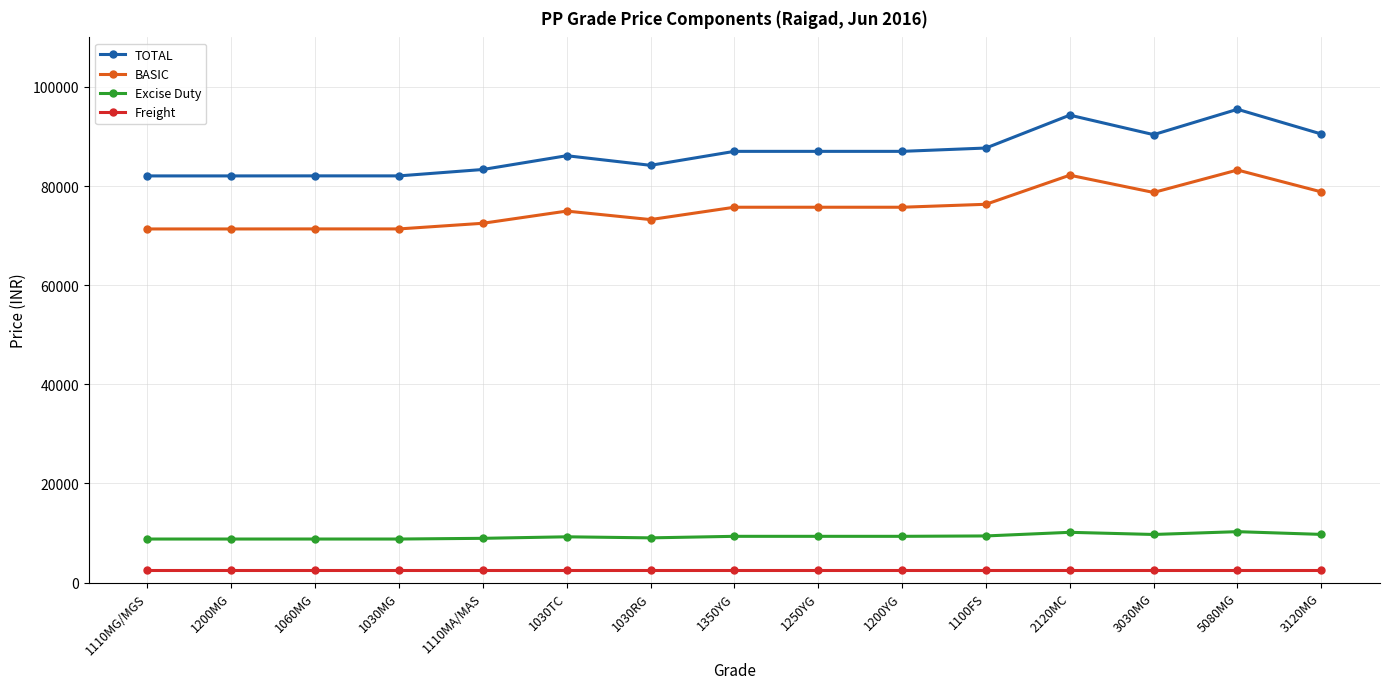

What is the difference between the highest and lowest values at 1110MG/MGS?

79438.3